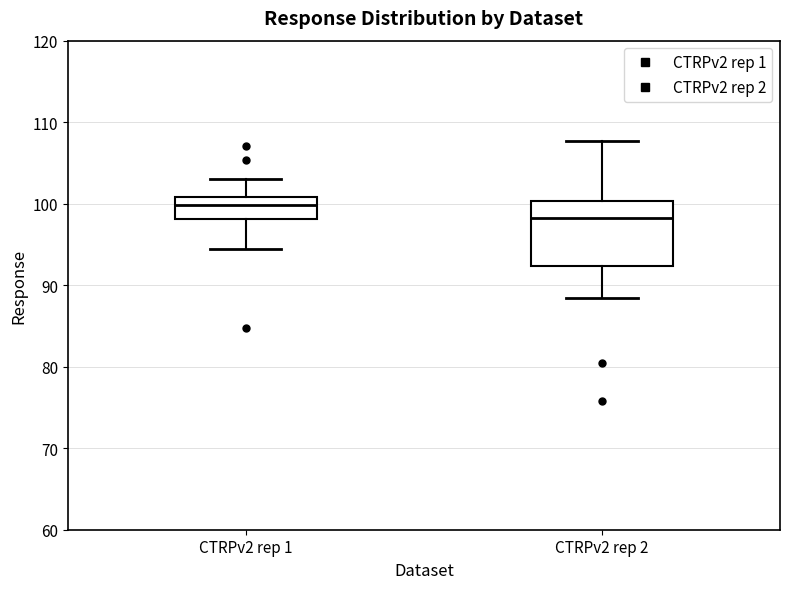

Reading left to right, read every box against the y-axis: the position of its median line, the range the box covers, and the ends of its whiskers. The values are not printed on the chart, so give them approximately, as read against the axis.

CTRPv2 rep 1: median 100, box 98 to 101, whiskers 94 to 103
CTRPv2 rep 2: median 98, box 92 to 100, whiskers 88 to 108